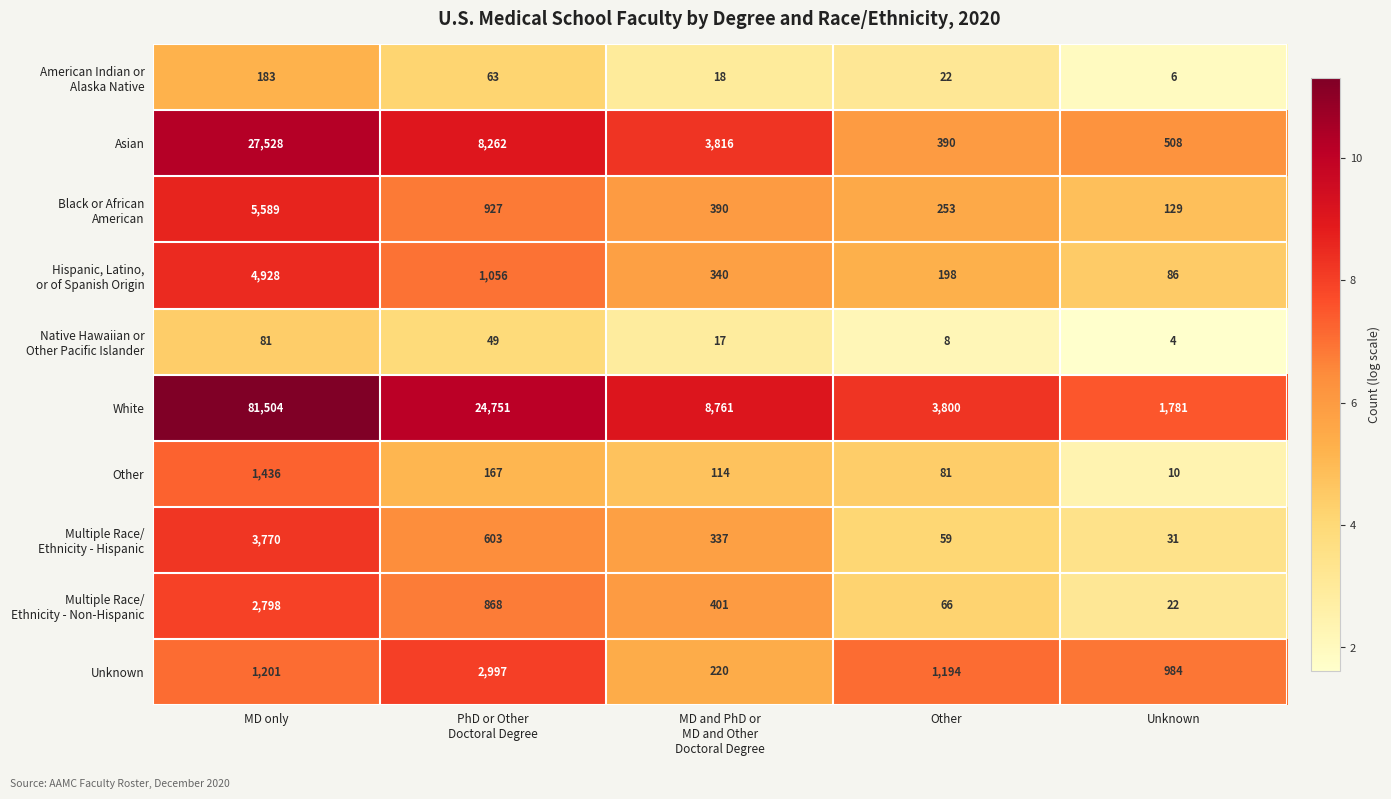

What is the greatest value displayed?

81504